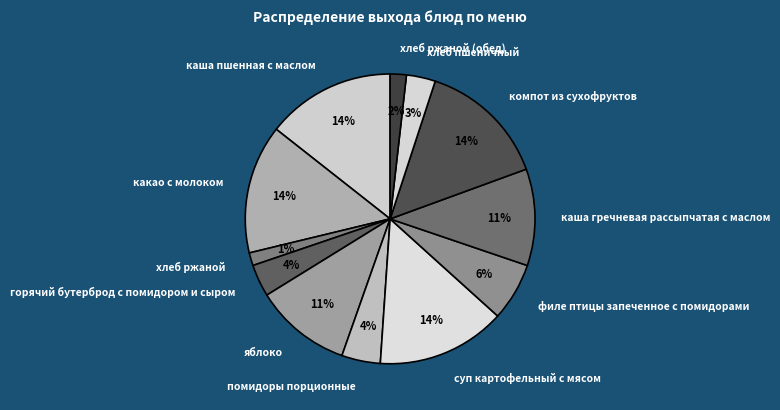

Is the sum of горячий бутерброд с помидором и сыром and хлеб пшеничный greater than half?

No